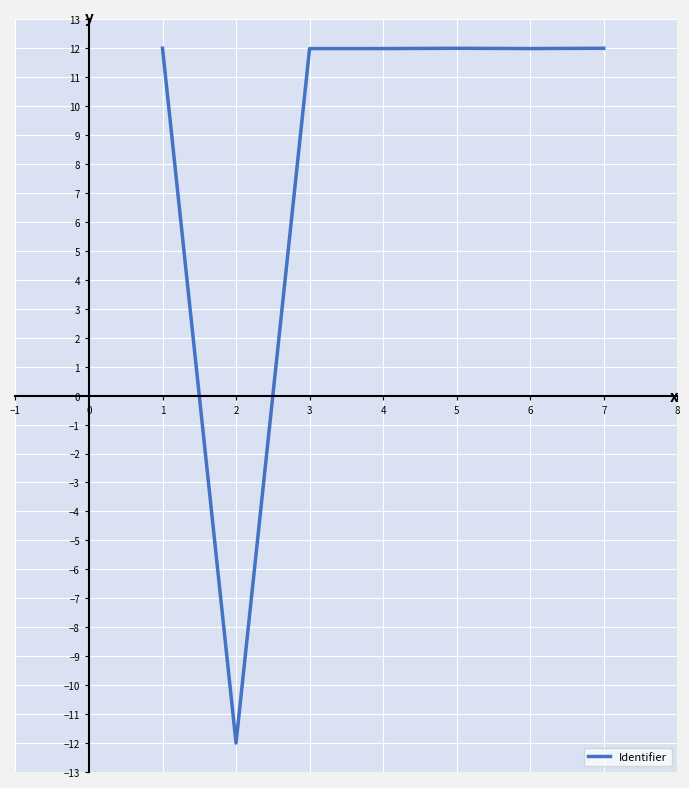

True or false: the data has more than 2 interior local peaks.

False